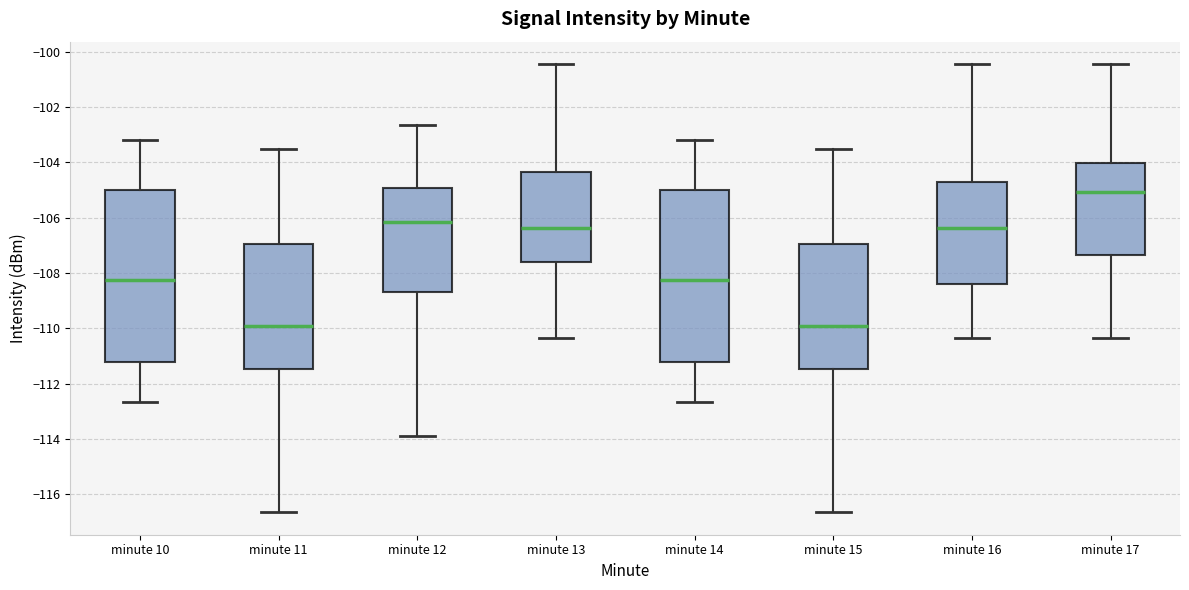

Where does the lower whisker of the box for minute 12 end on the y-axis? The values are not printed on the chart, so give them approximately, as read against the axis.

-113.8